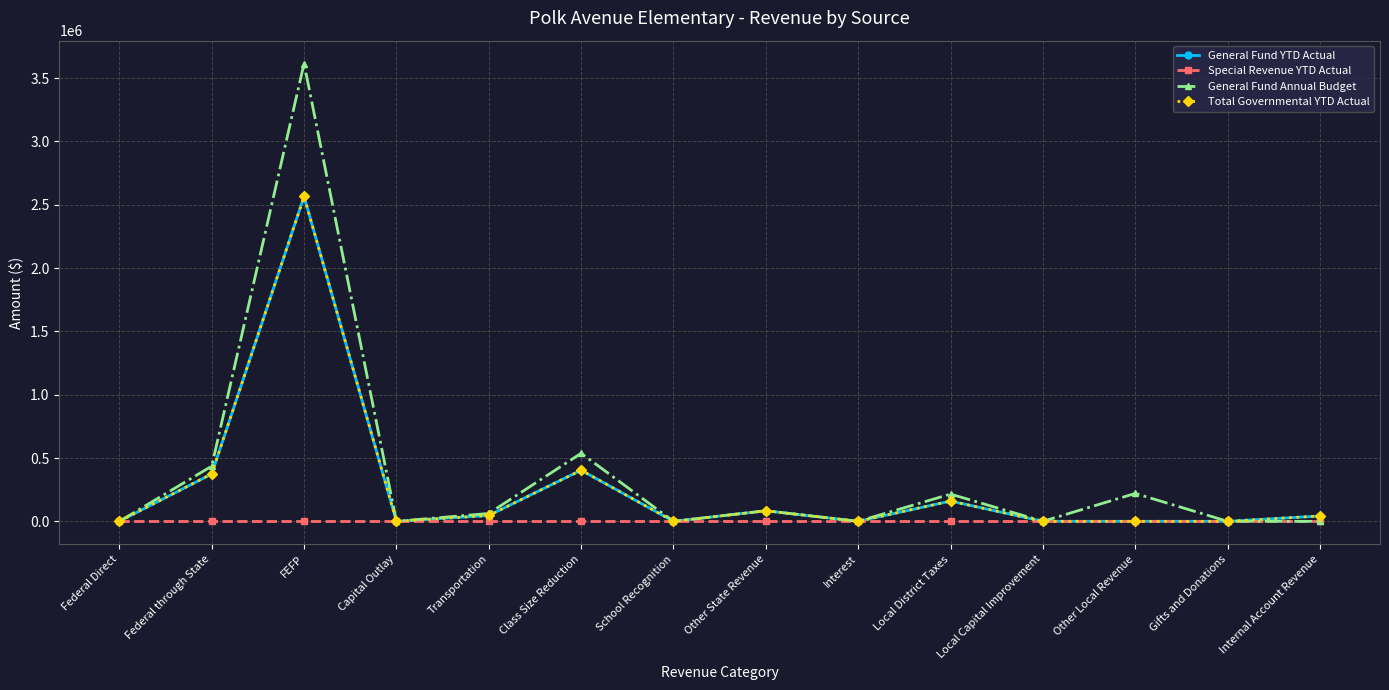

List the series in order of their peak value, highest first.

General Fund Annual Budget, General Fund YTD Actual, Total Governmental YTD Actual, Special Revenue YTD Actual